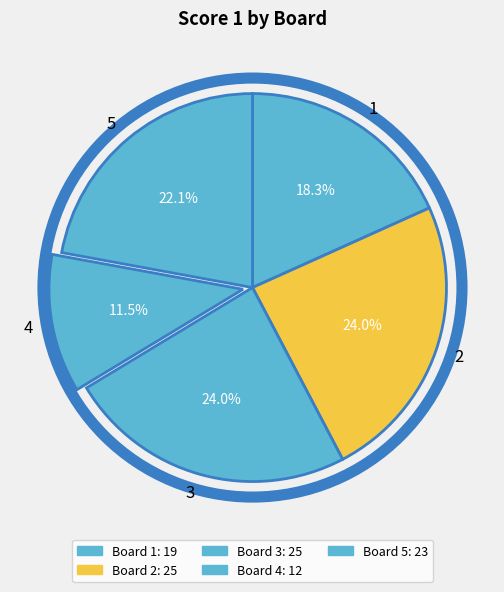

Is there a majority slice in this chart?

No